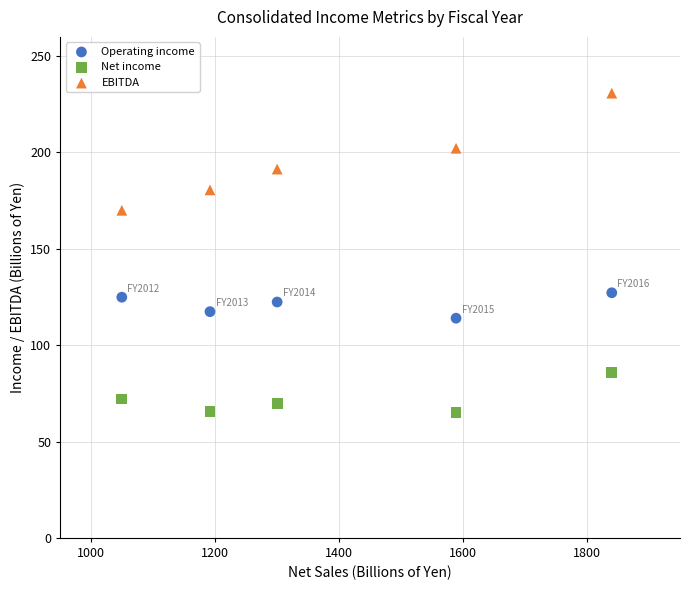

Which series has the largest Y range (max minus min)?

EBITDA